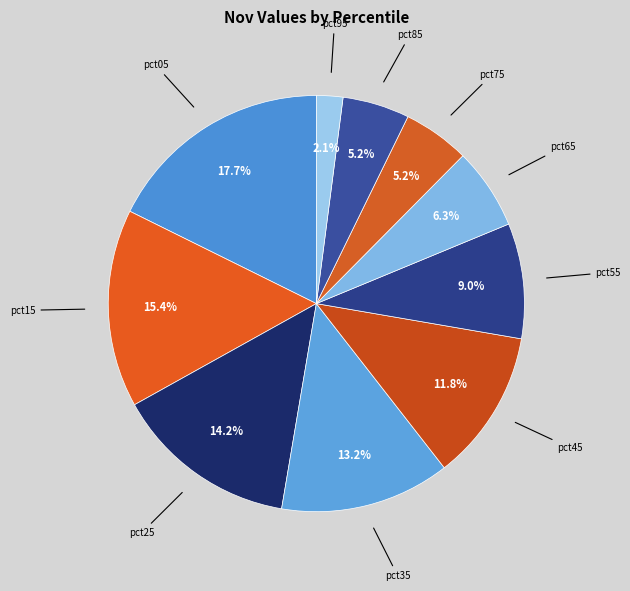

Which category has the smallest portion of the pie?

pct95